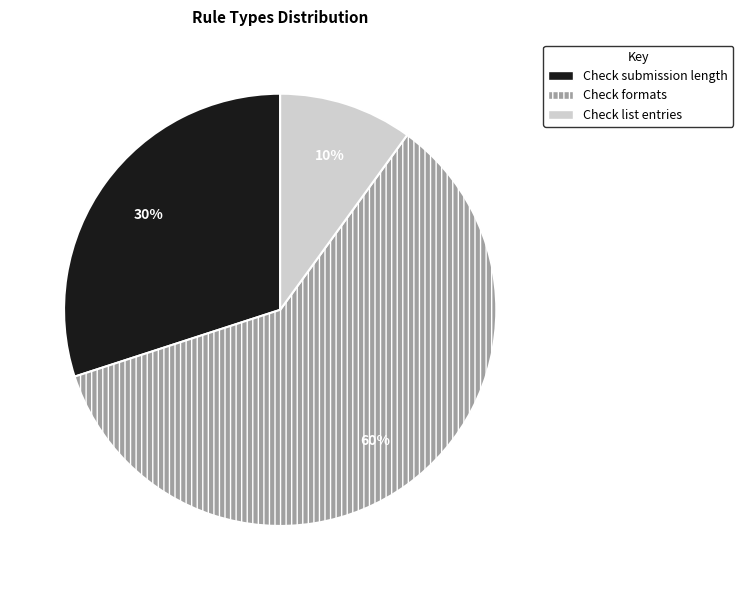

To the nearest percent, what portion does Check formats represent?

60%